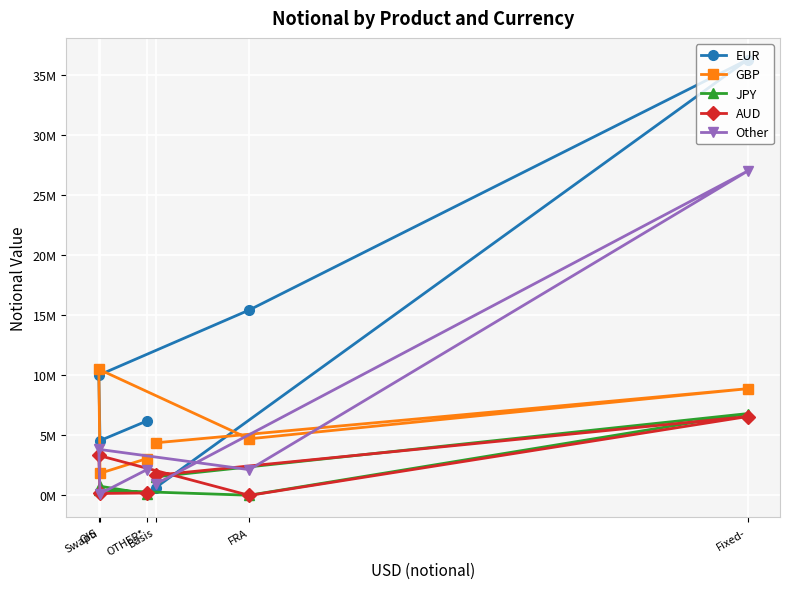

How many lines are shown in the chart?

5